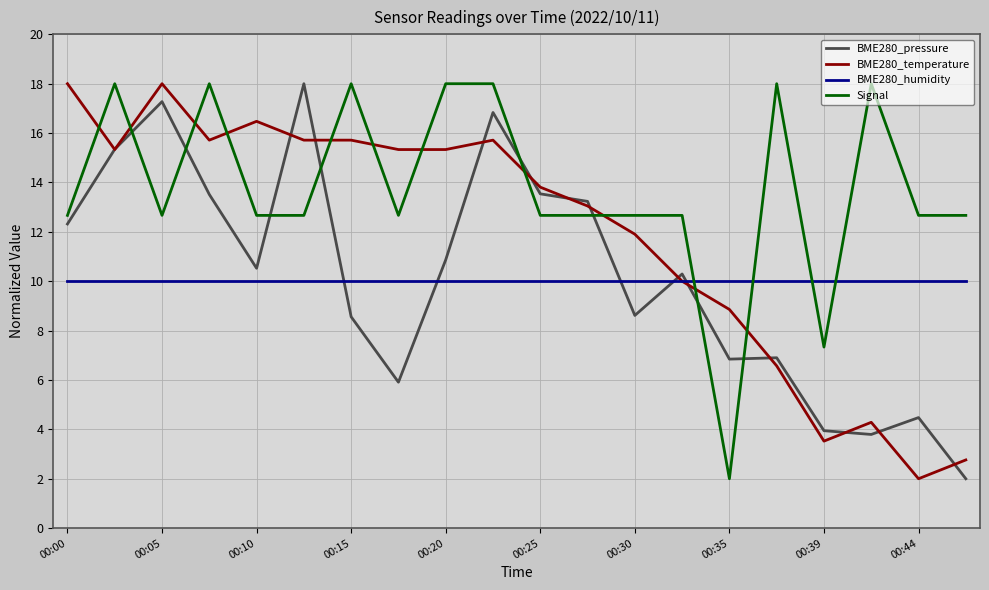

After their last crossing, which series has the higher values: Signal or BME280_pressure?

Signal